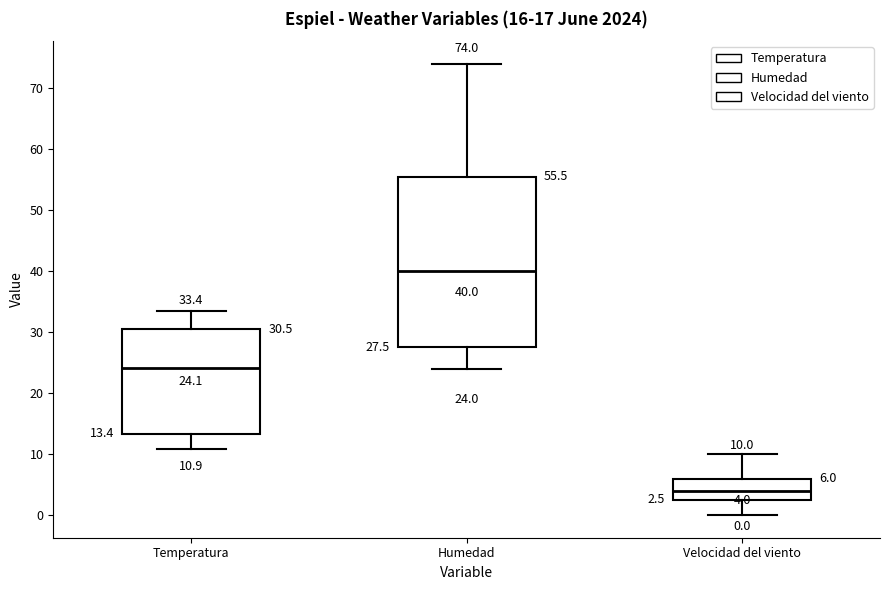

Comparing the boxes themselves (not the whiskers), which one is the tallest?

Humedad